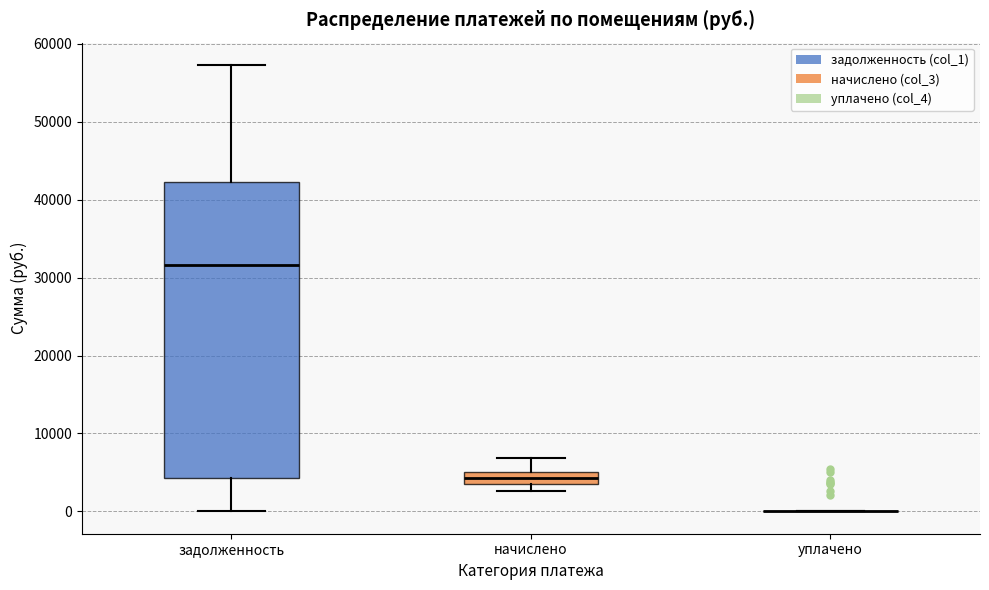

Where does the median line of the box for задолженность sit on the y-axis? The values are not printed on the chart, so give them approximately, as read against the axis.

32000